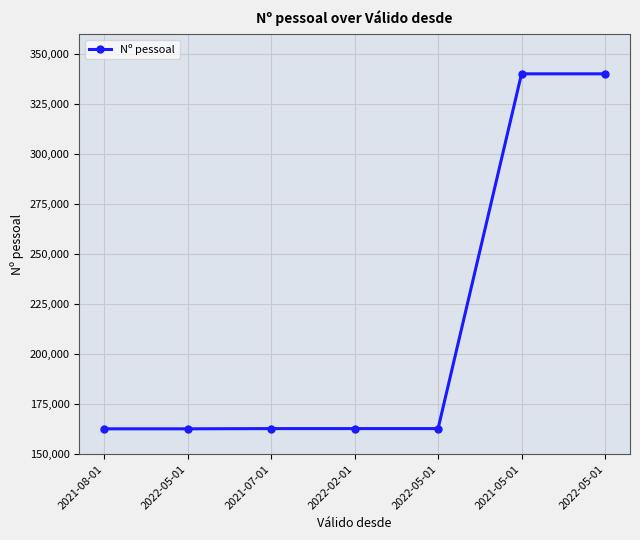

Reading left to right, what are all the values shown in this chart?

162670	162670	162780	162780	162780	340090	340090